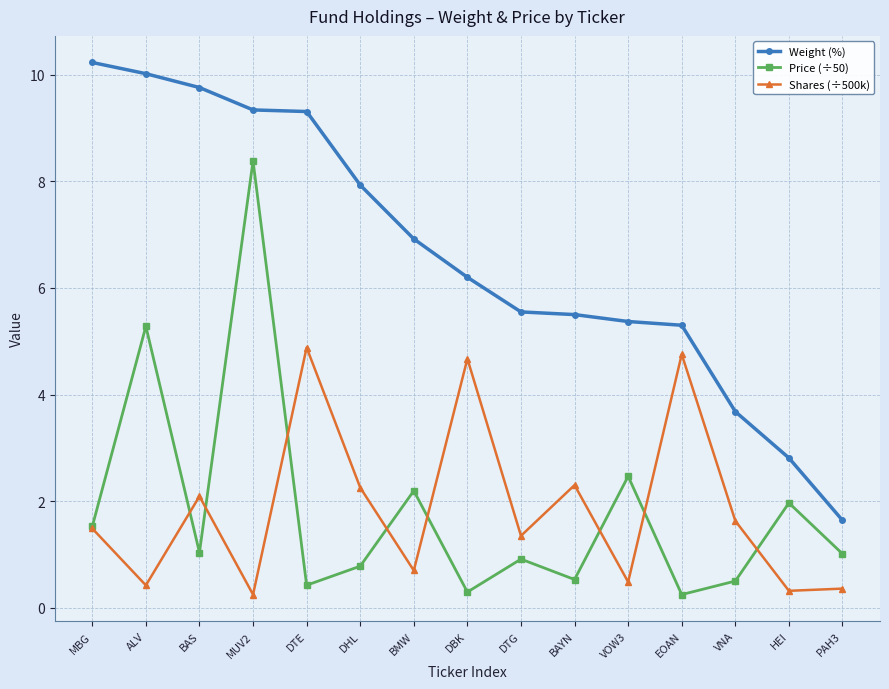

What are all the series names shown in the legend?

Weight (%), Price (÷50), Shares (÷500k)